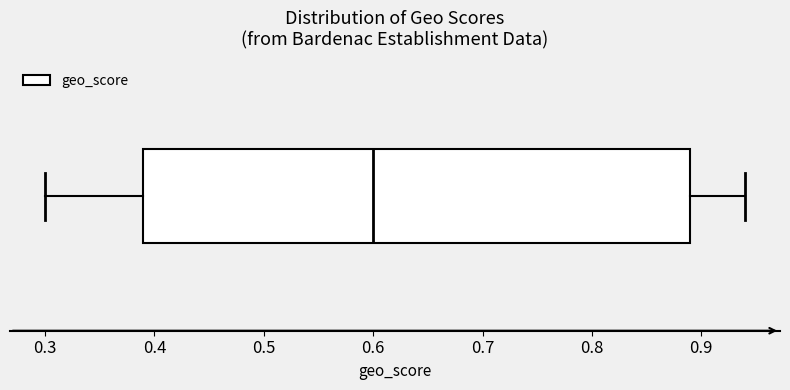

Where does the left whisker of the box end on the x-axis? The values are not printed on the chart, so give them approximately, as read against the axis.

0.30